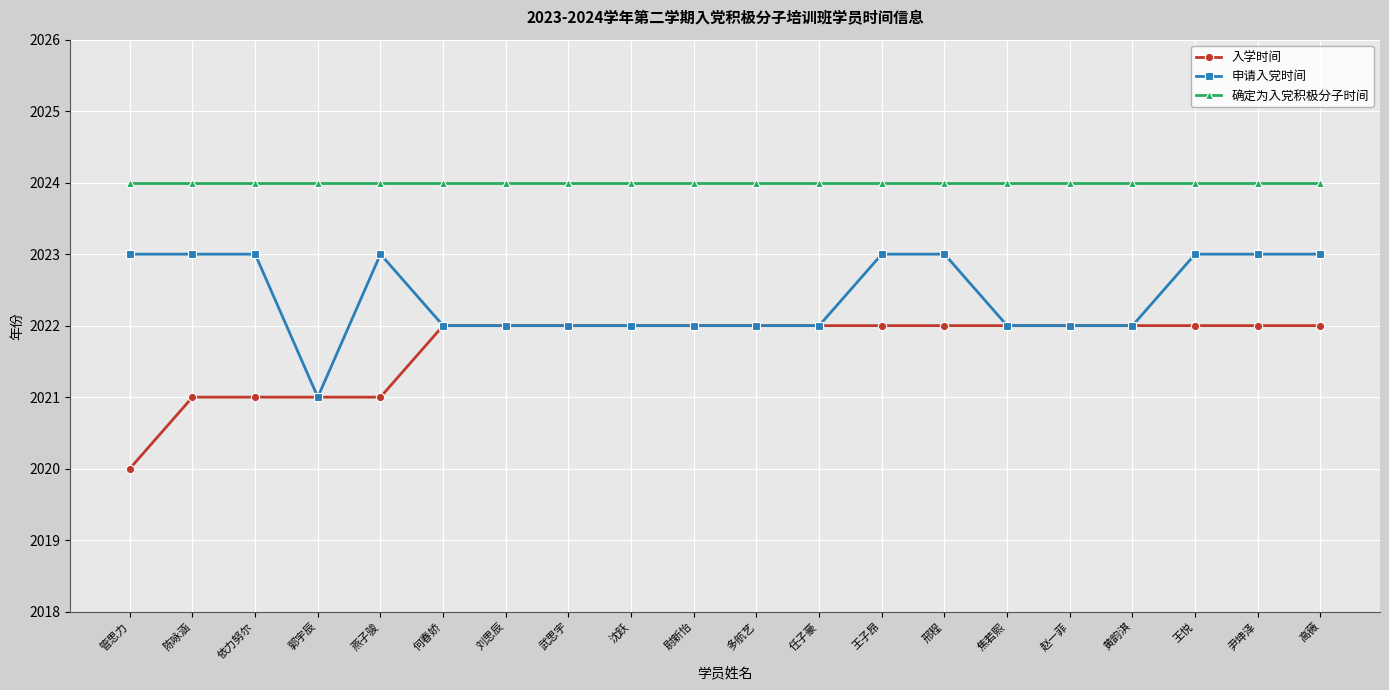

Where does the 申请入党时间 series first go above 2022?

管思力